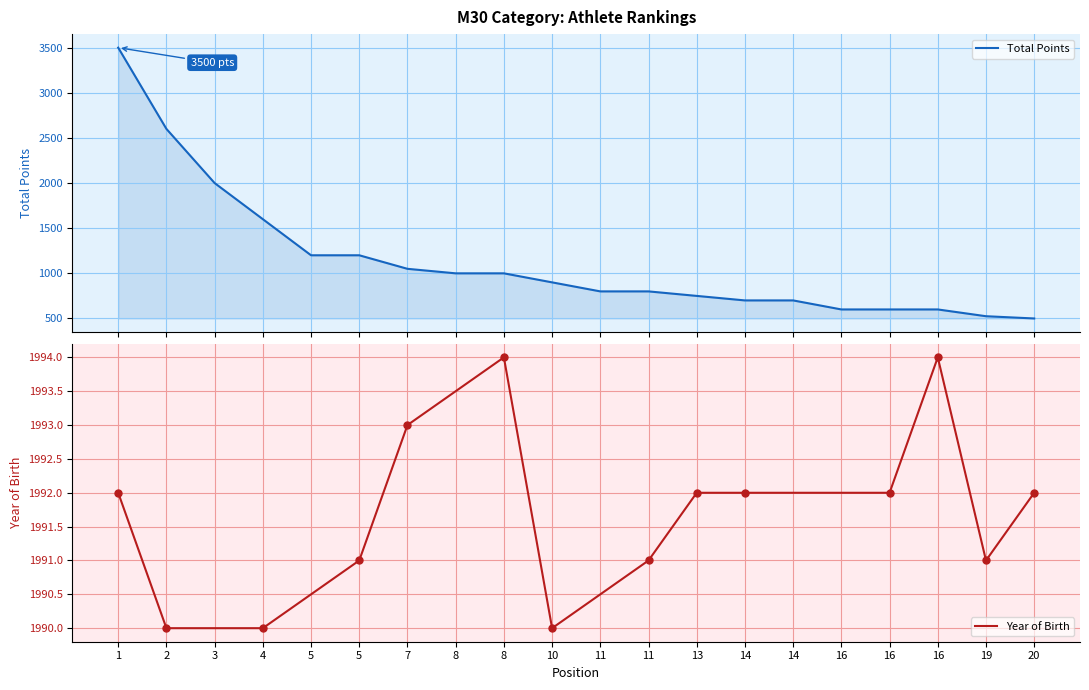

What is the ratio of the value at 8 to the value at 8?

1.0